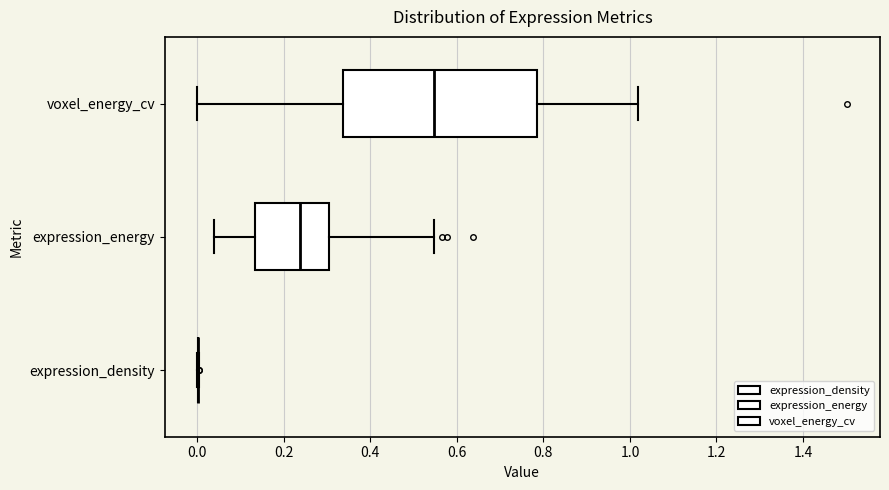

Where is the left edge of the box for expression_energy on the x-axis? The values are not printed on the chart, so give them approximately, as read against the axis.

0.14